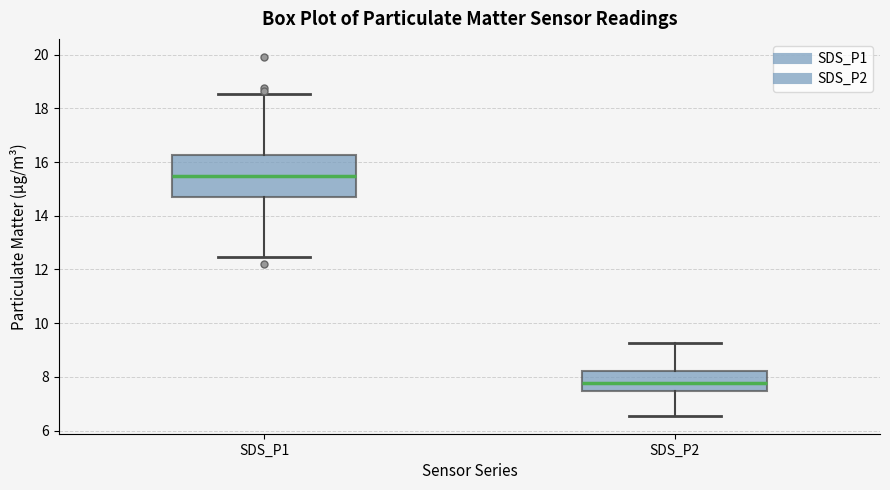

Where does the lower whisker of the box for SDS_P1 end on the y-axis? The values are not printed on the chart, so give them approximately, as read against the axis.

12.4